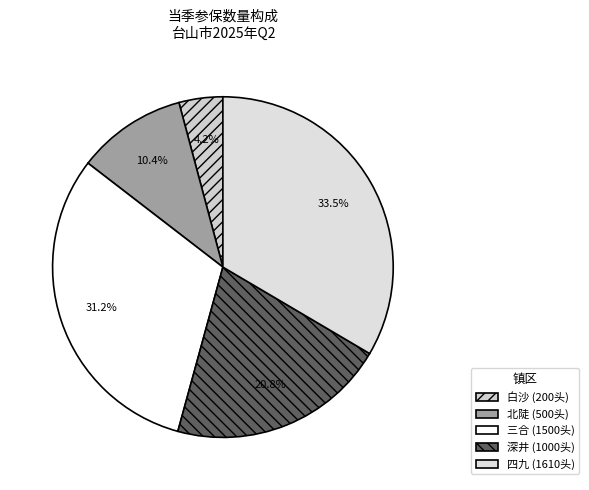

Is it true that 三合 is 42% of the pie?

False